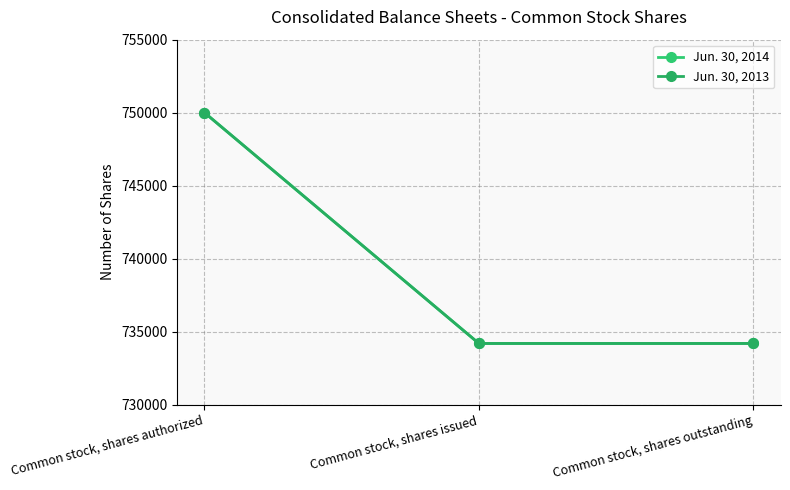

Does the chart have visible grid lines?

Yes